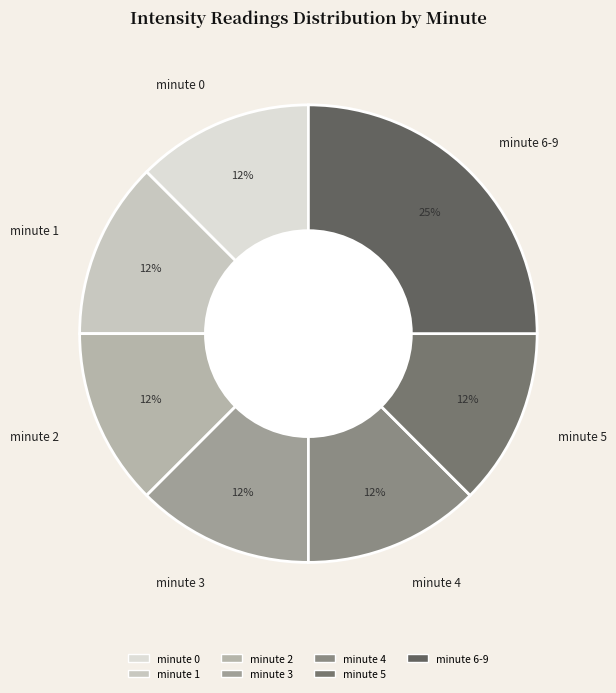

Is it true that minute 5 is 26% of the pie?

False